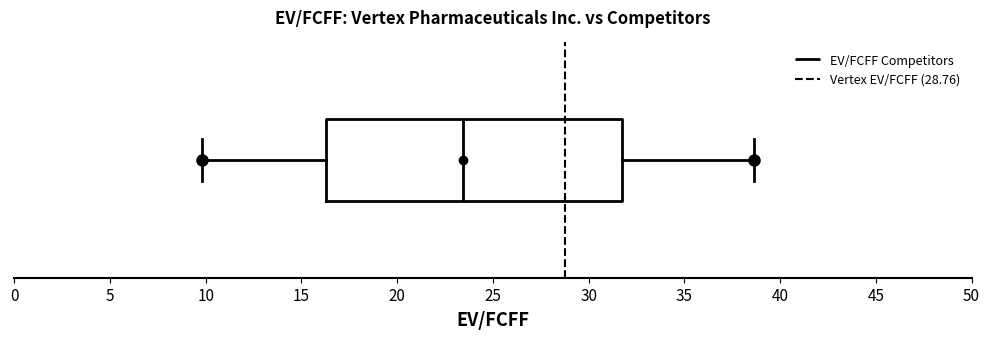

Where is the left edge of the box on the x-axis? The values are not printed on the chart, so give them approximately, as read against the axis.

16.5